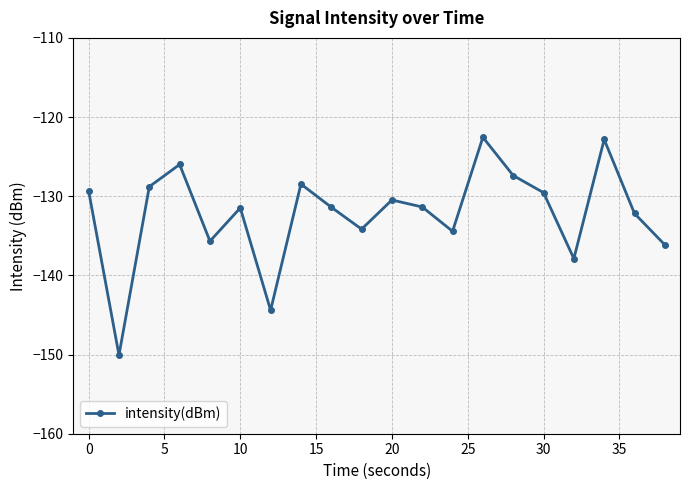

What is the greatest value displayed?

-122.6